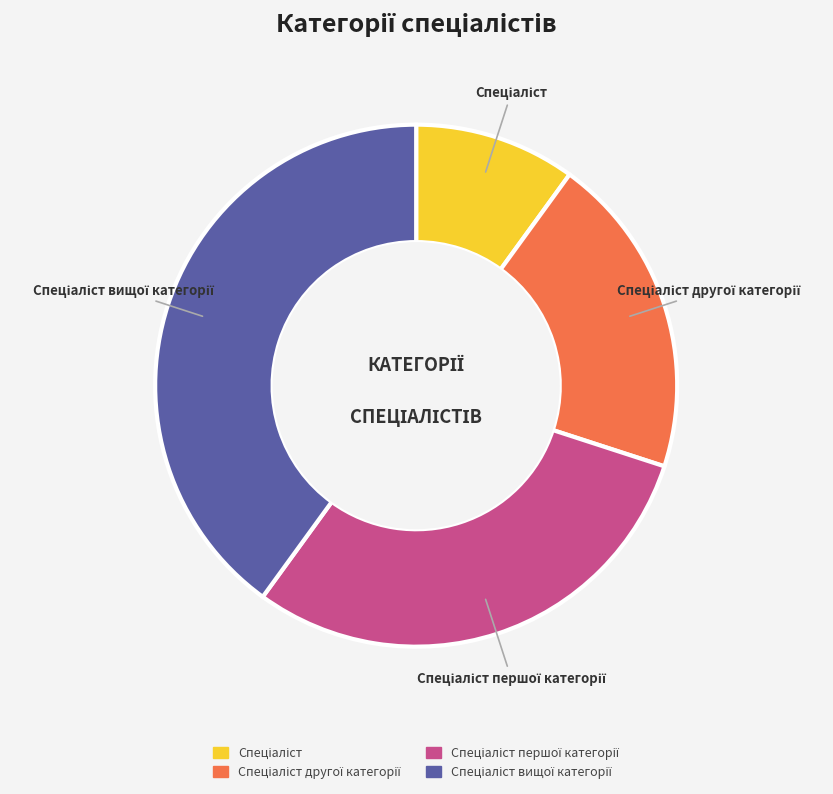

Is there a majority slice in this chart?

No